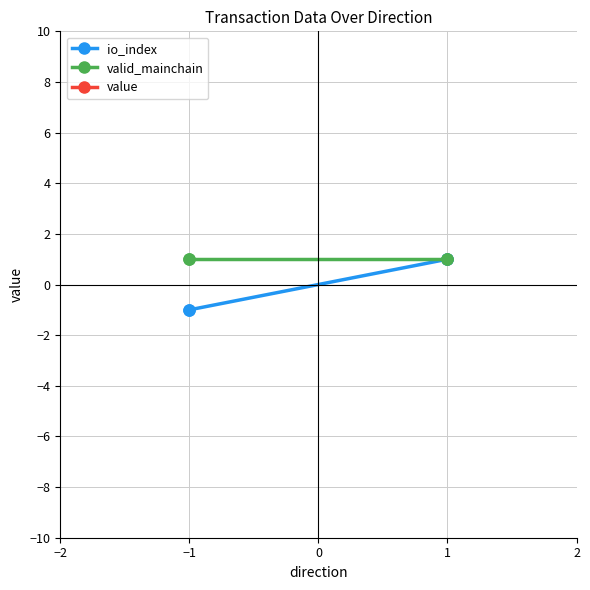

What is the label of the 3rd point from the right?

−1